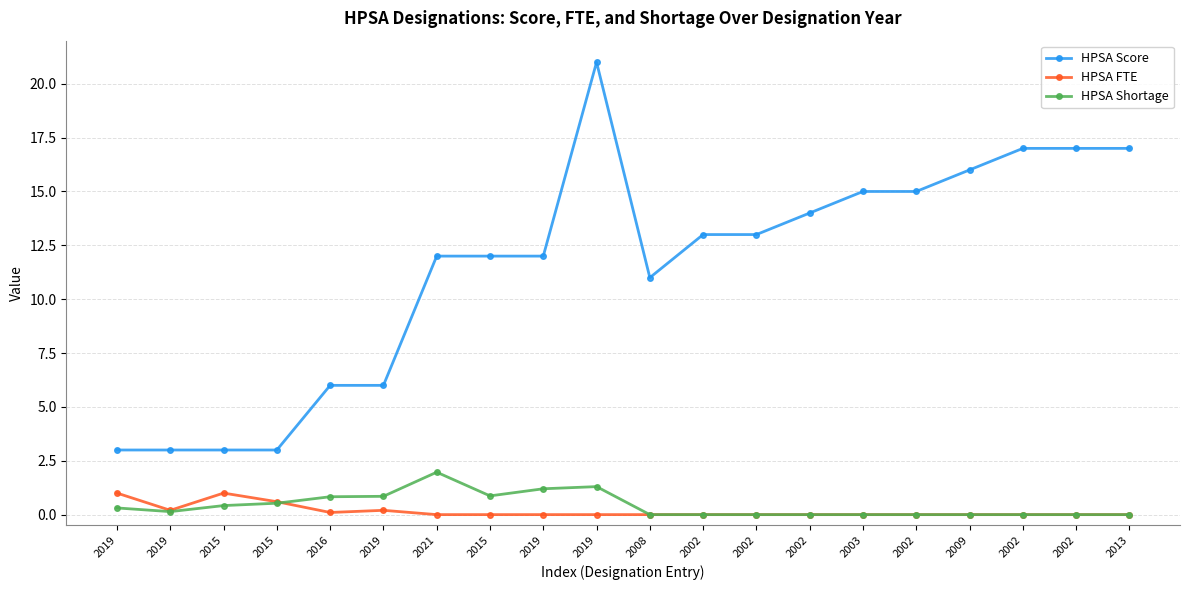

List the labels in order of HPSA Shortage value, smallest first.

2008, 2002, 2002, 2002, 2003, 2002, 2009, 2002, 2002, 2013, 2019, 2019, 2015, 2015, 2016, 2019, 2015, 2019, 2019, 2021